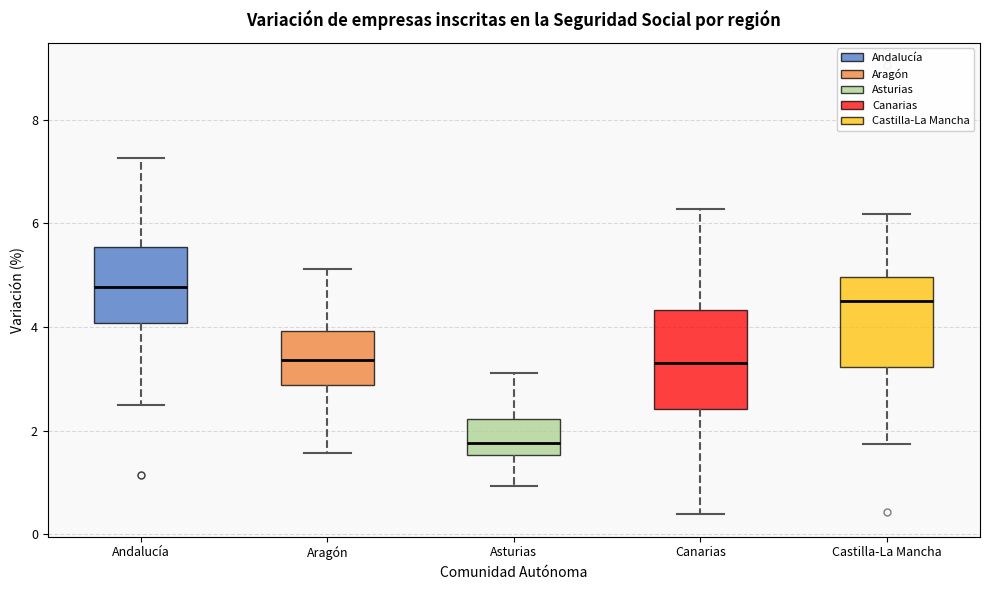

Where is the lower edge of the box for Canarias on the y-axis? The values are not printed on the chart, so give them approximately, as read against the axis.

2.4